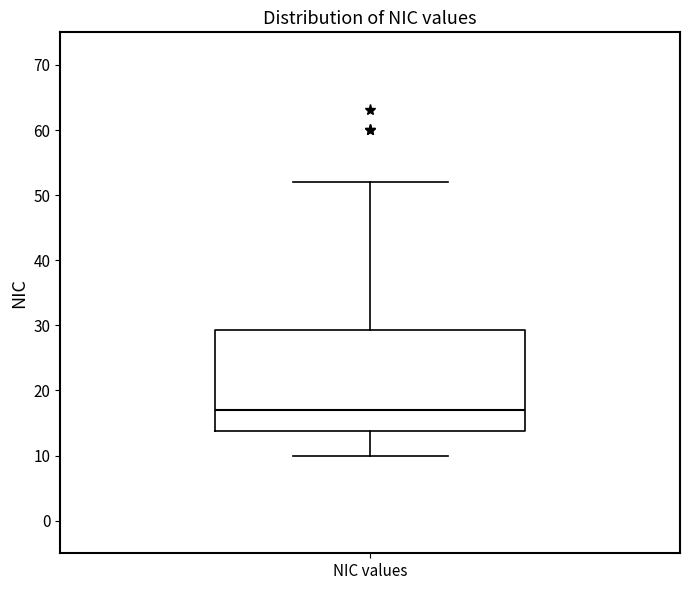

Transcribe this box plot: give where the median line is, the range the box spans, and where the two whiskers end, as read against the y-axis. The values are not printed on the chart, so give them approximately, as read against the axis.

median 17, box 14 to 29, whiskers 10 to 52